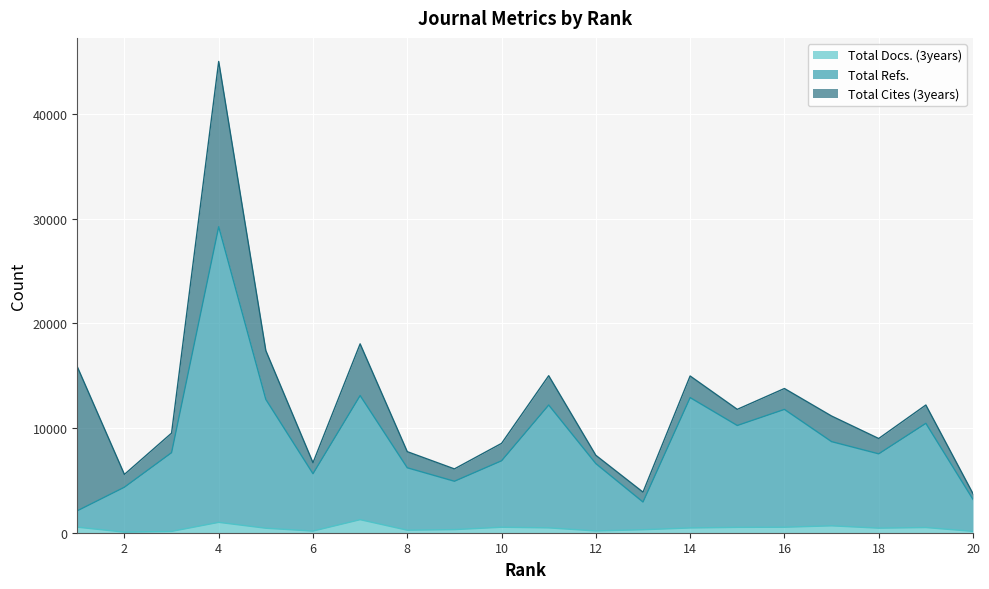

Where is the first local minimum for Total Refs.?

6